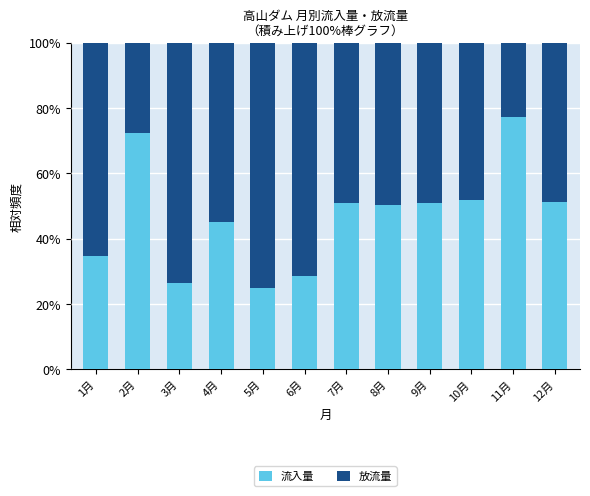

True or false: 流入量 has a value of 11.6 at 12月.

False